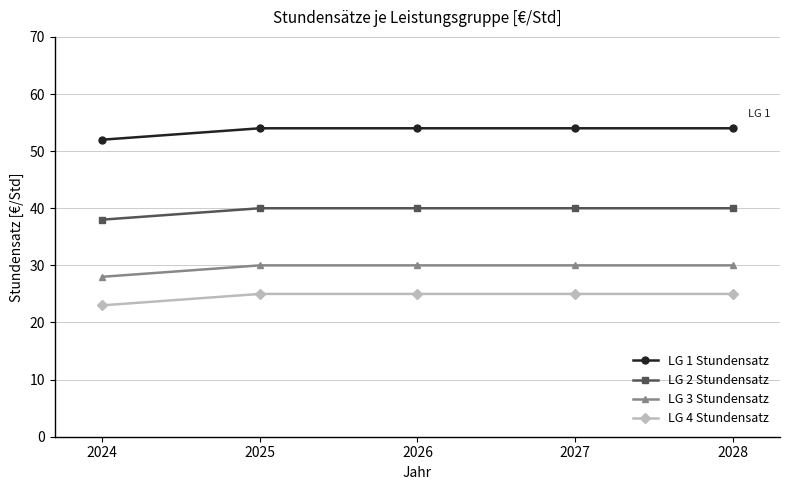

True or false: LG 2 Stundensatz and LG 4 Stundensatz cross at least once.

False